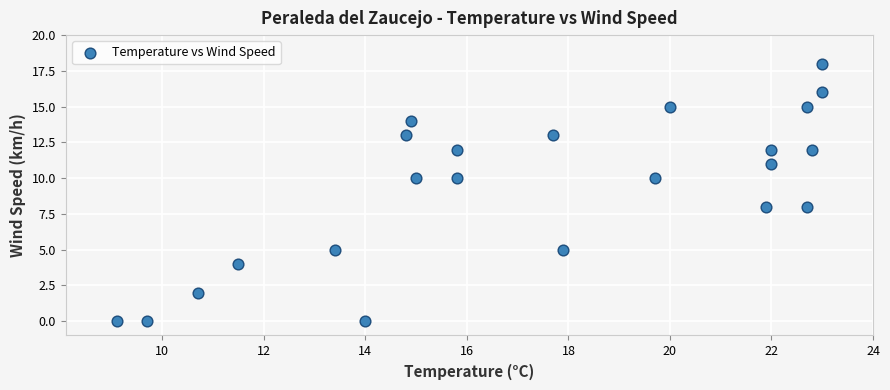

What is the range of Y values (max minus min)?

18